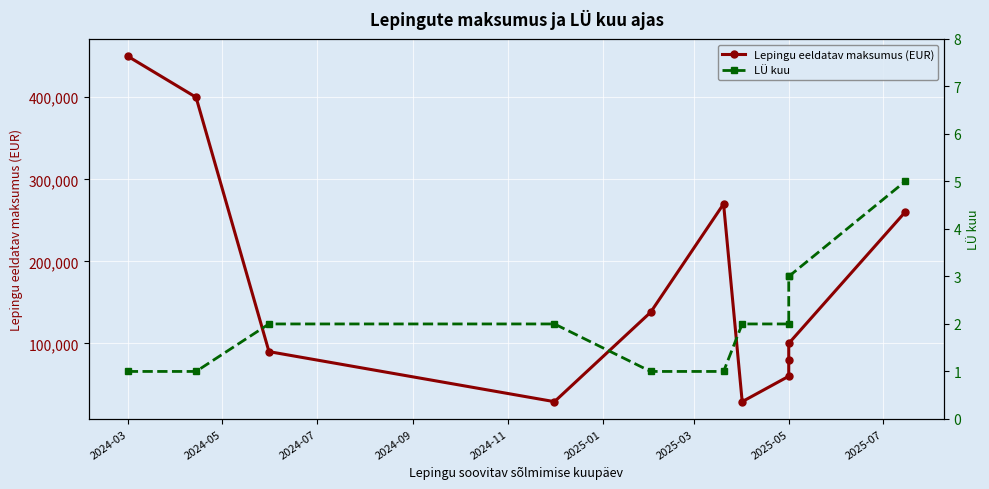

True or false: Lepingu eeldatav maksumus (EUR) has a value of 110642 at 2025-05.

False